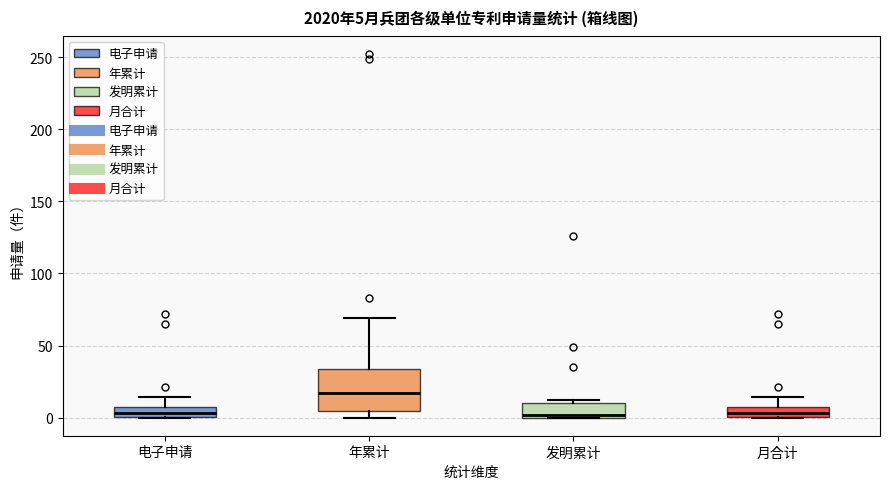

Comparing the boxes themselves (not the whiskers), which one is the tallest?

年累计